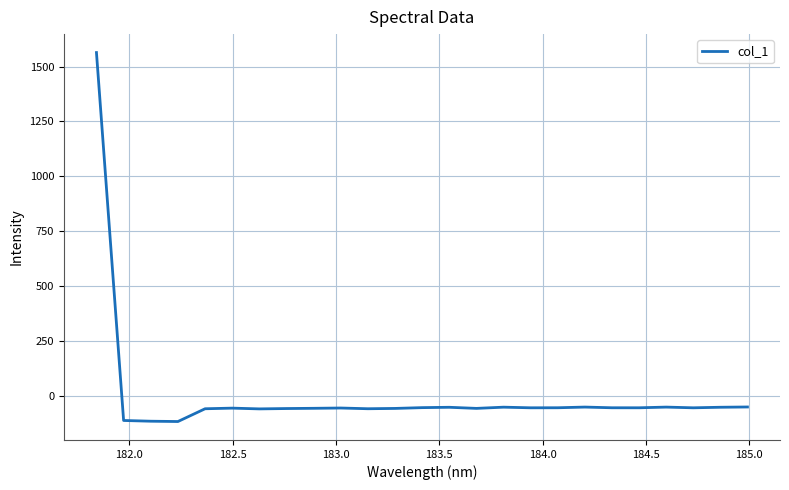

What is the minimum value shown in the chart?

-115.0